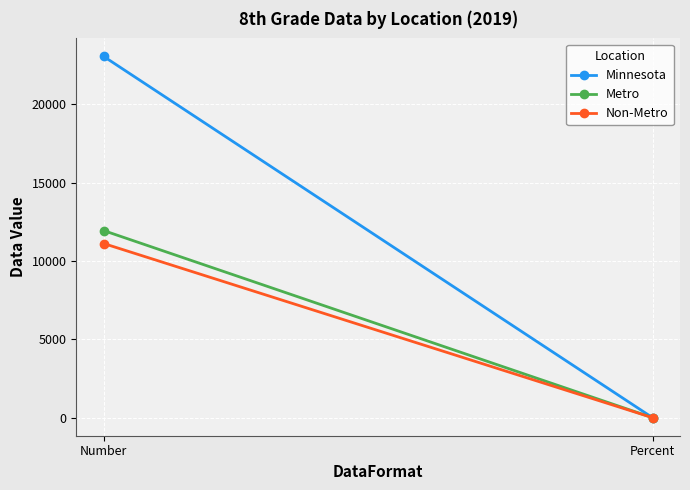

Is this an area chart (filled region under the line)?

No